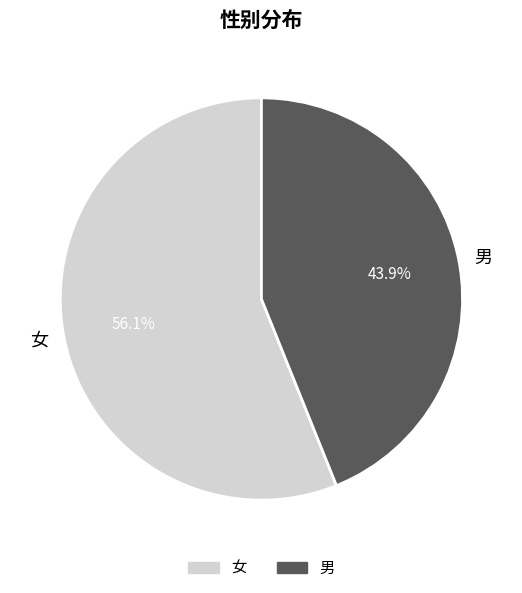

Which category has the smallest portion of the pie?

男